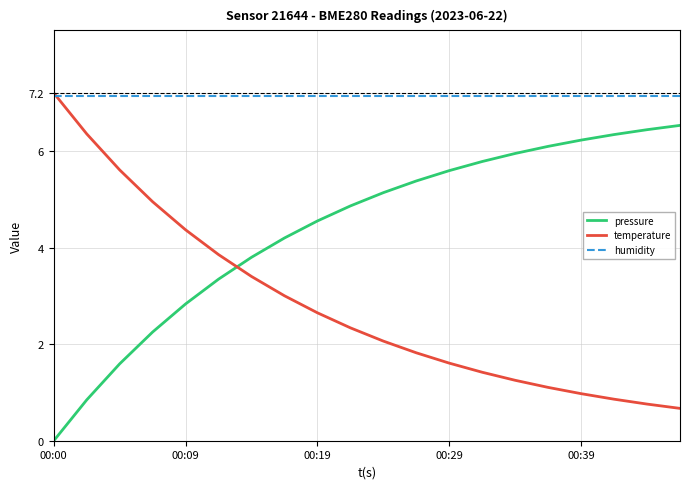

Rank the series by their average value, from highest to lowest.

humidity, pressure, temperature